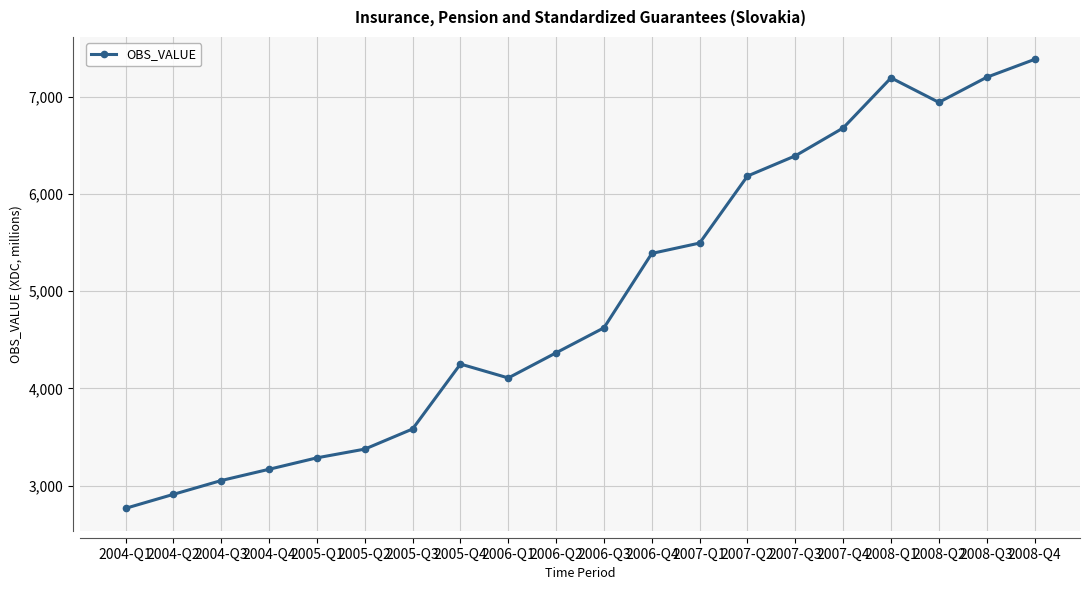

The value at 2008-Q4 is 7382.9. True or false?

True